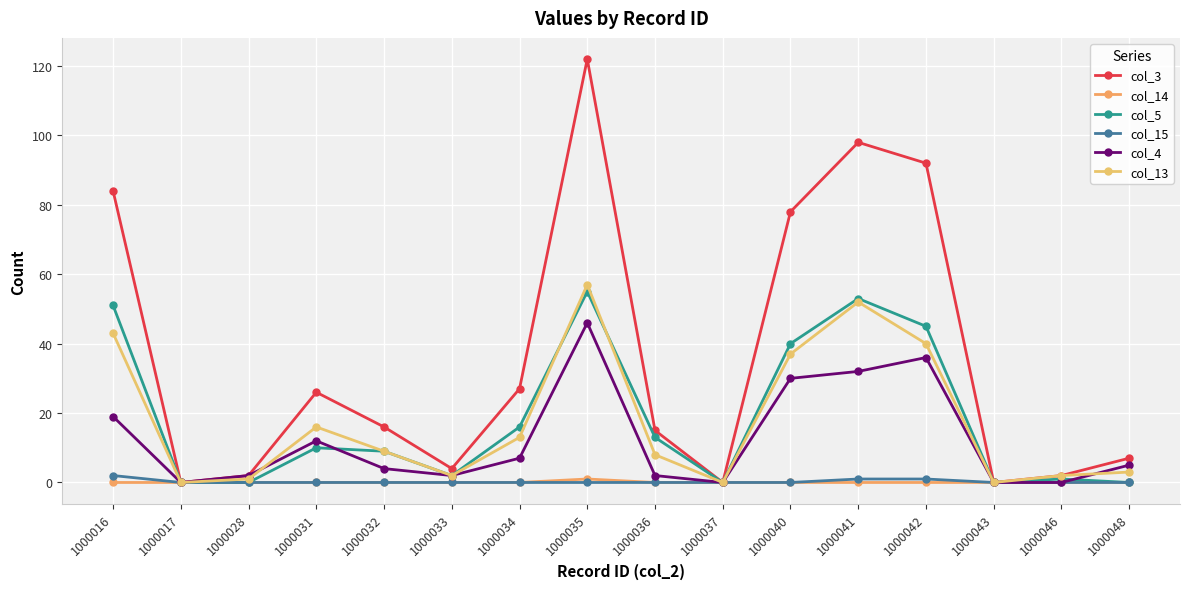

What is the value of the col_3 point at the 6th from the left?

4